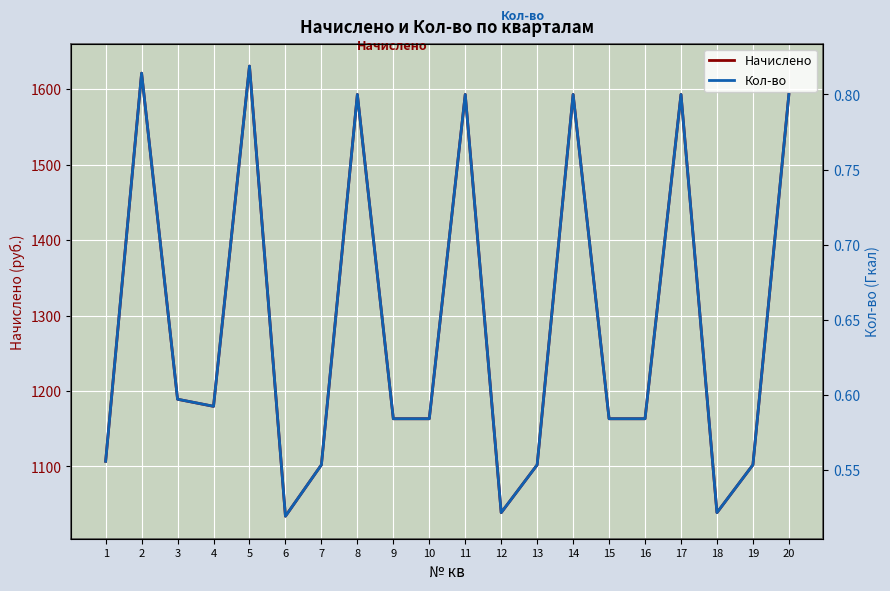

What is the value of the Начислено point at the 20th from the left?

1593.2